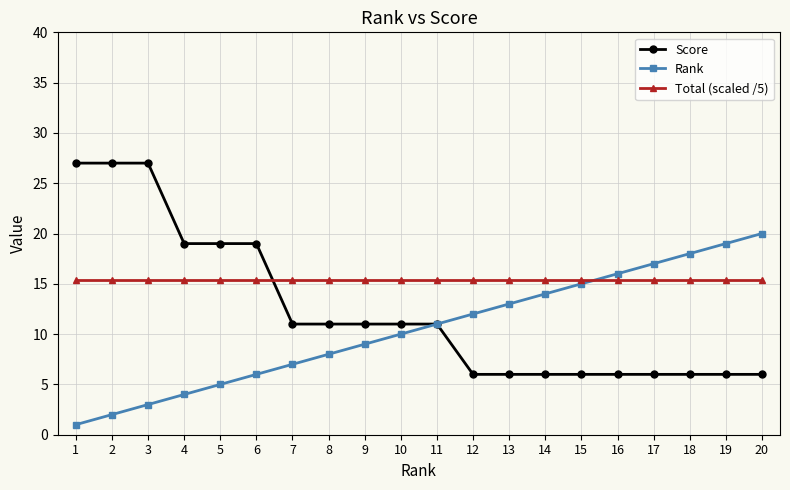

How many times do Total (scaled /5) and Rank cross each other?

1